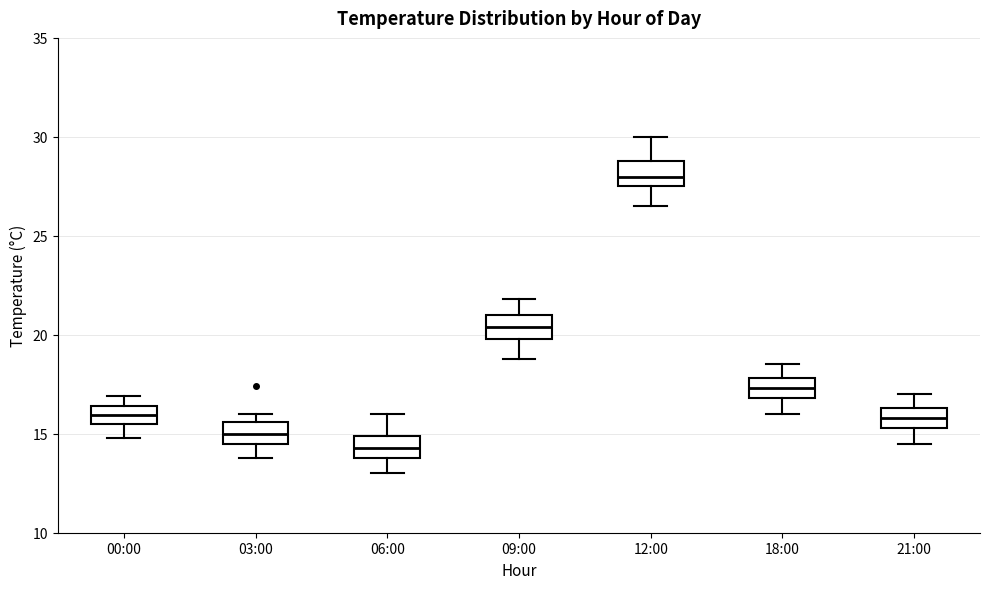

Which box has the lowest median line?

06:00